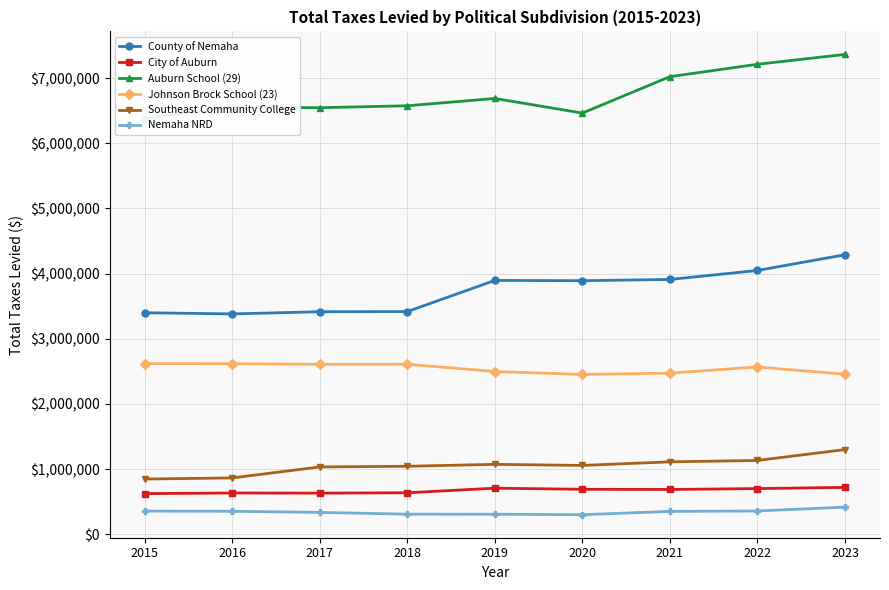

What is the average value of the Johnson Brock School (23) series?

2544067.6